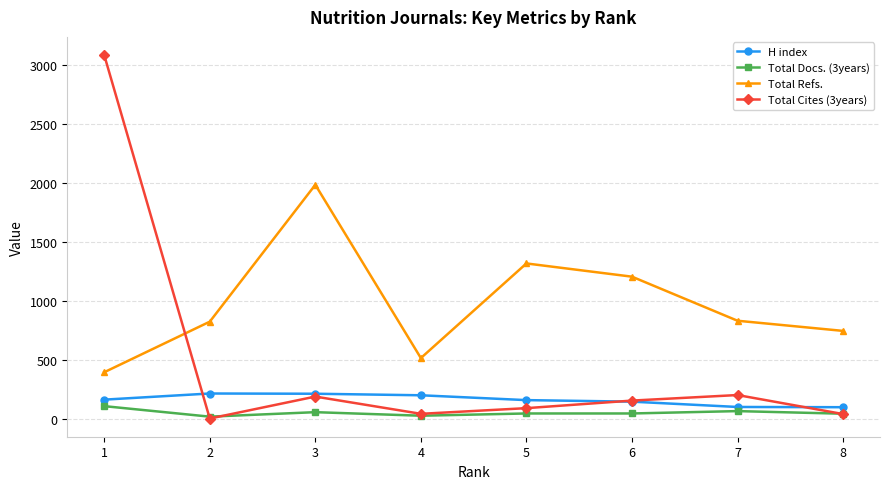

At which label does Total Docs. (3years) reach its peak?

1